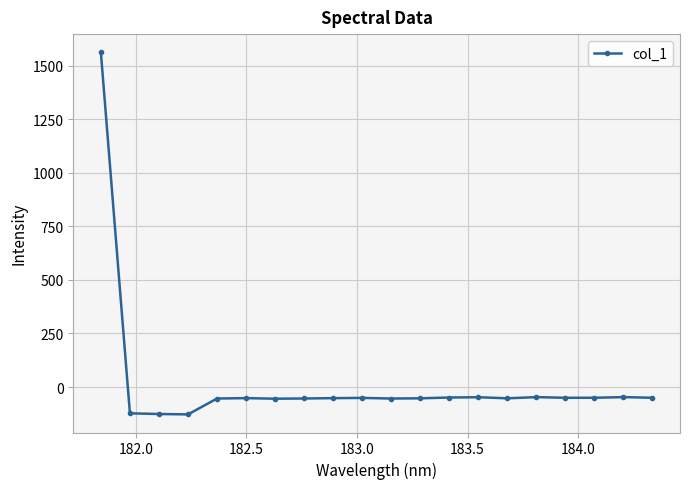

How many values are above zero?

1